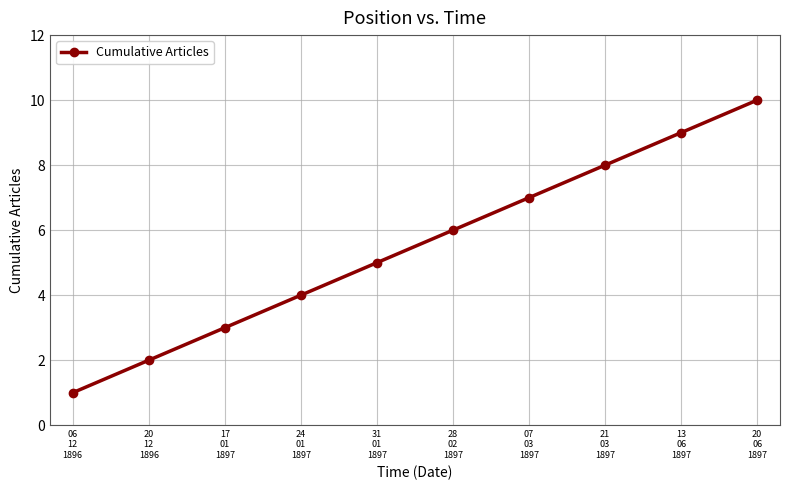

List the labels in order of value, largest first.

20
06
1897, 13
06
1897, 21
03
1897, 07
03
1897, 28
02
1897, 31
01
1897, 24
01
1897, 17
01
1897, 20
12
1896, 06
12
1896